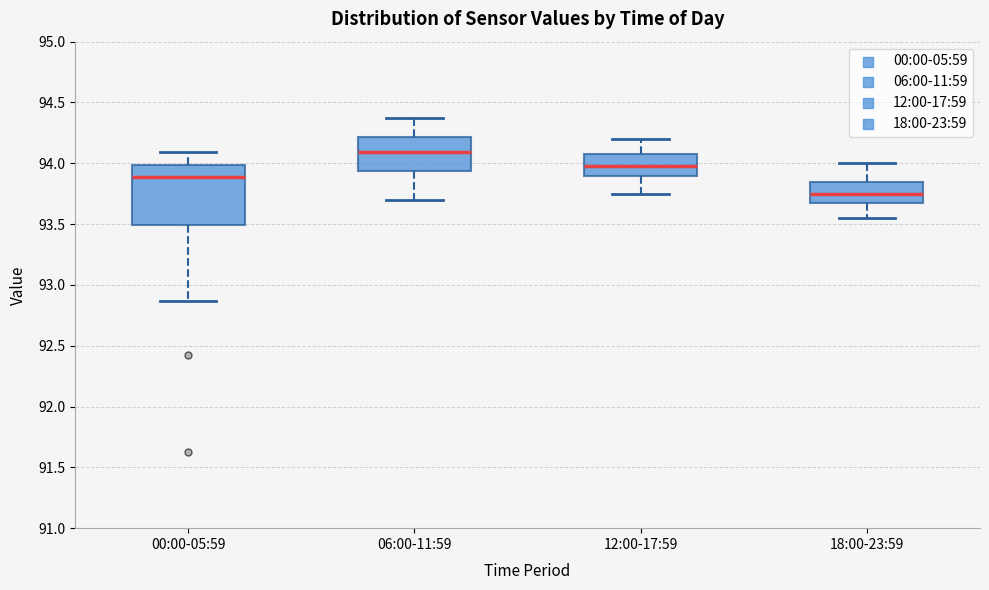

Which box is the tallest, from its lower edge to its upper edge?

00:00-05:59